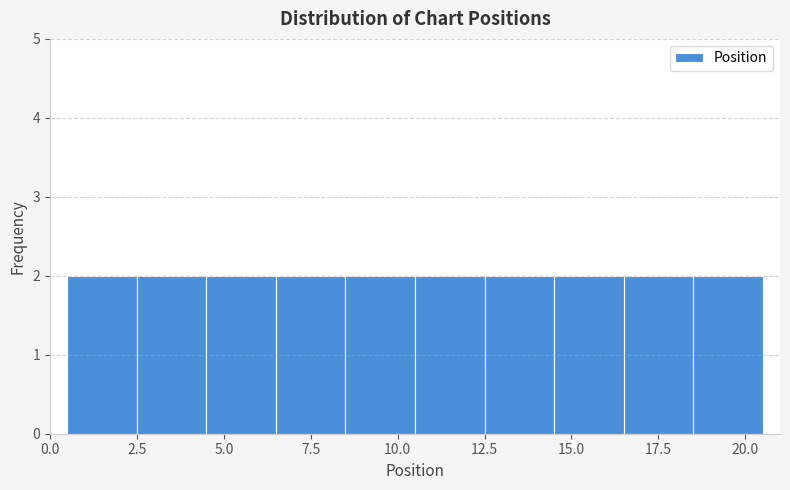

What is the height of the bar covering 0.5 to 2.5 on the x-axis? The values are not printed on the chart, so give them approximately, as read against the axis.

2